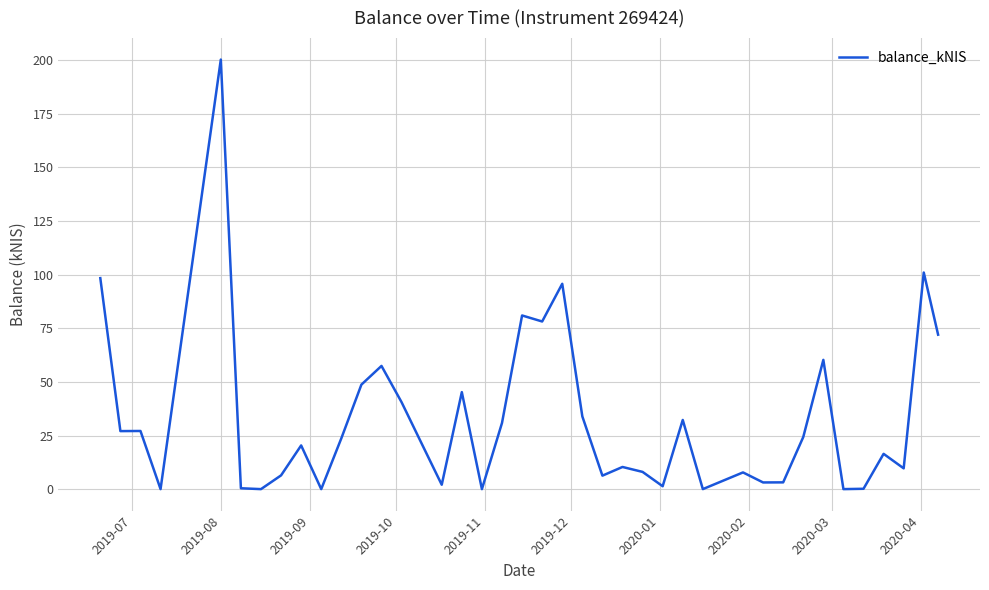

What is the maximum value shown in the chart?

200.3